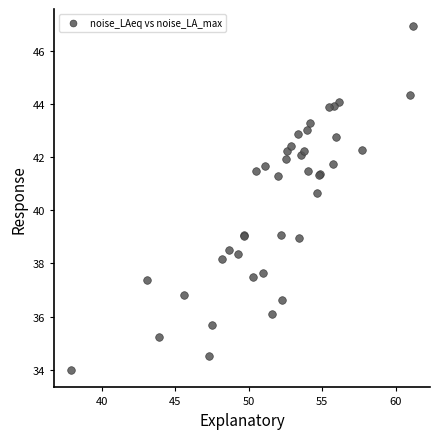

What Y value in the scatter plot is closest to 40?

40.6